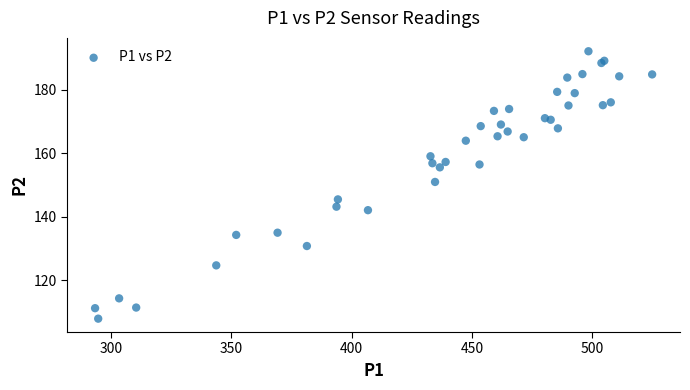

What Y value in the scatter plot is closest to 150?

151.0